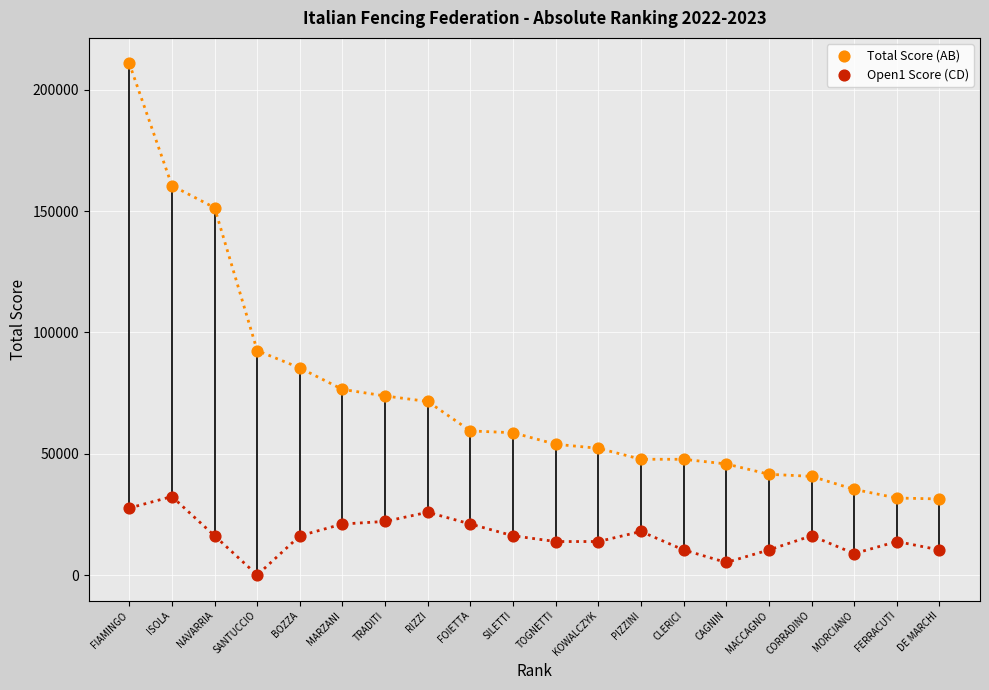

Across all series, what Y value is closest to 105406?

92495.0